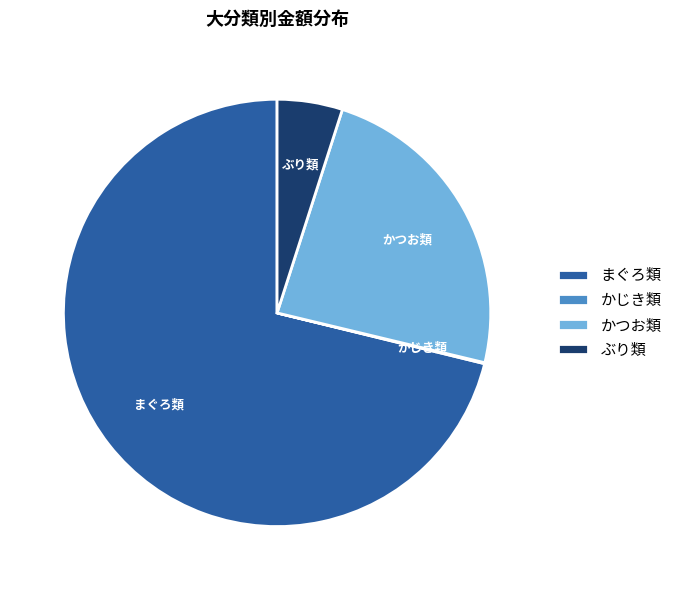

Does any single category account for the majority?

Yes